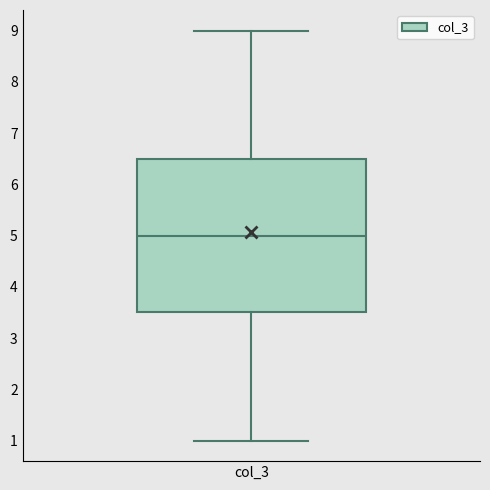

Transcribe this box plot: give where the median line is, the range the box spans, and where the two whiskers end, as read against the y-axis. The values are not printed on the chart, so give them approximately, as read against the axis.

median 5.0, box 3.5 to 6.5, whiskers 1.0 to 9.0